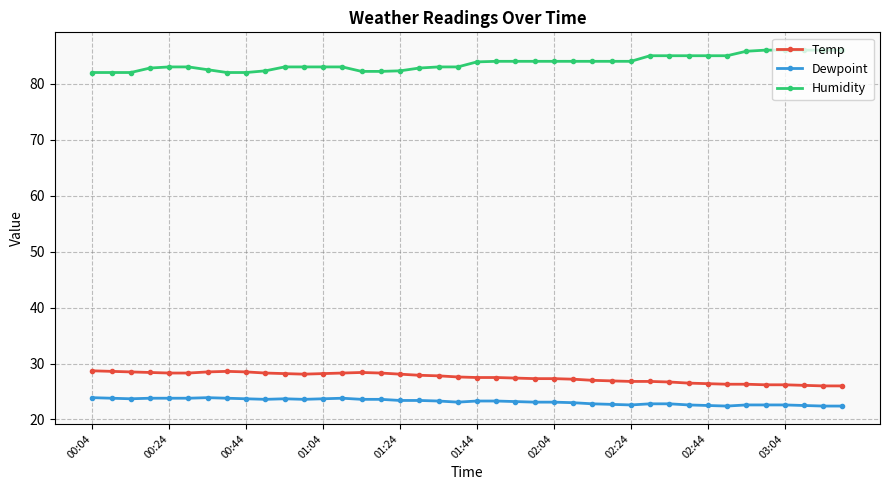

Rank the series by their maximum value, from highest to lowest.

Humidity, Temp, Dewpoint